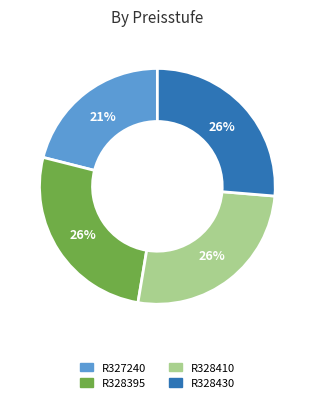

Which has a higher value, R328410 or R327240?

R328410